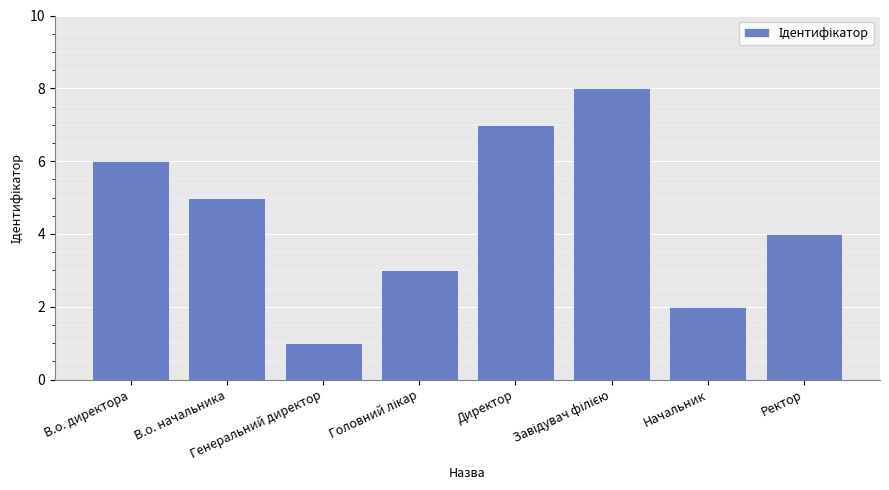

What is the sum of all values?

36